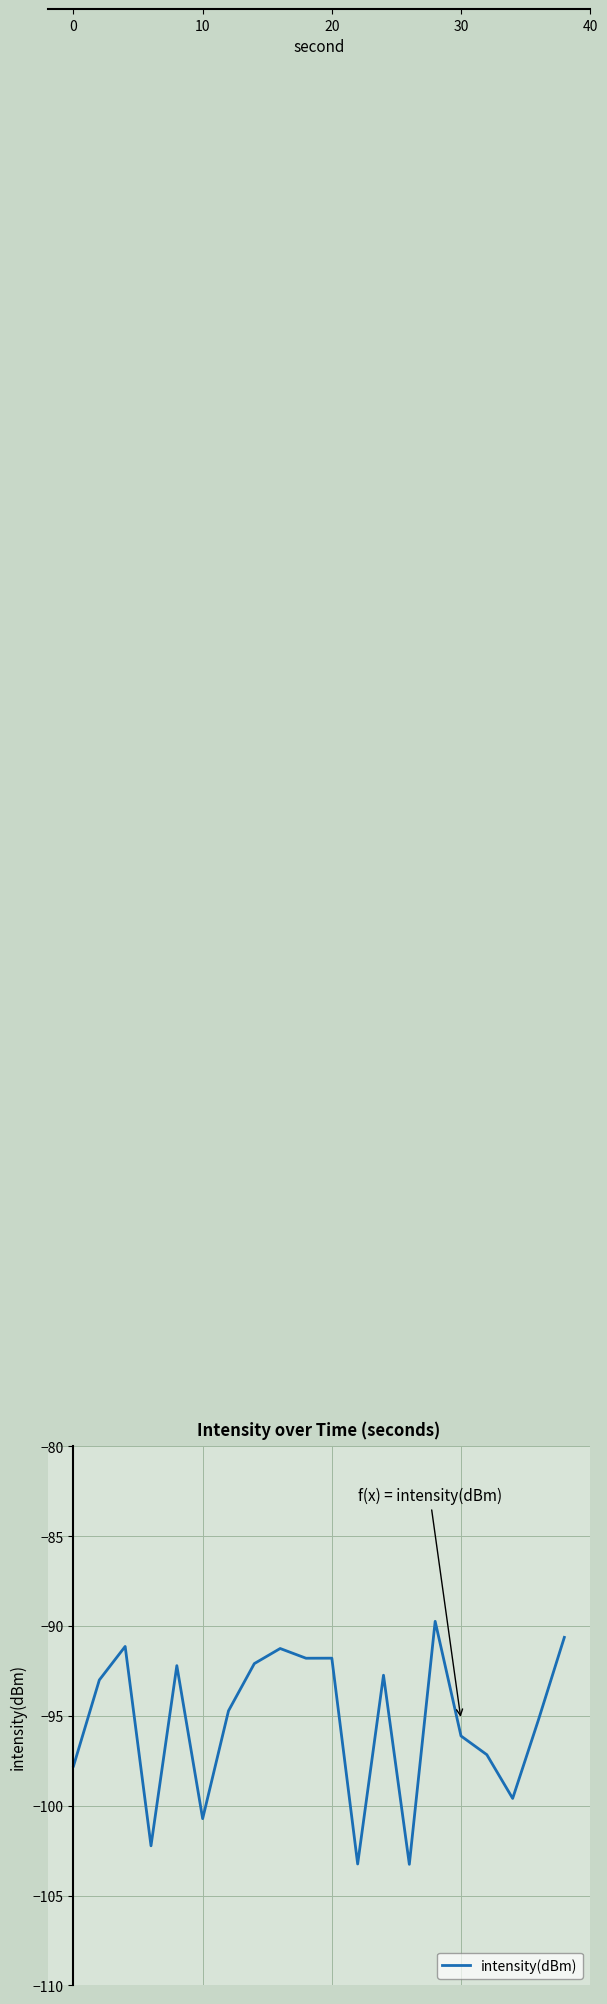

What is the minimum value shown in the chart?

-103.3